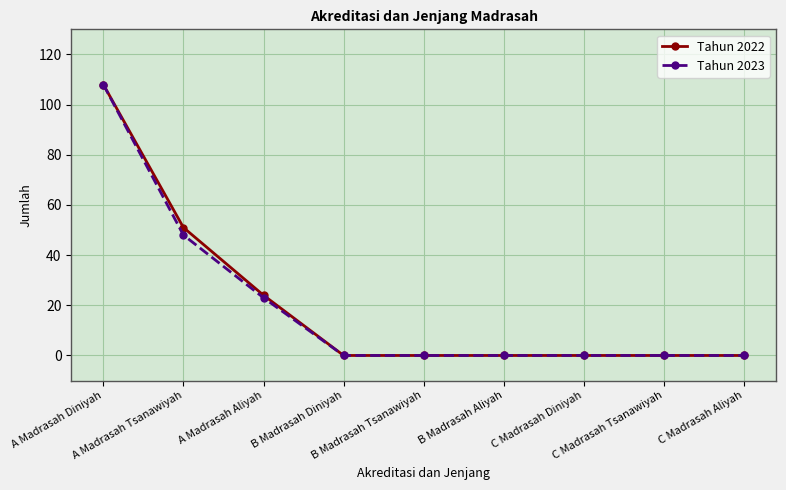

What is the highest value of the Tahun 2022 series?

108